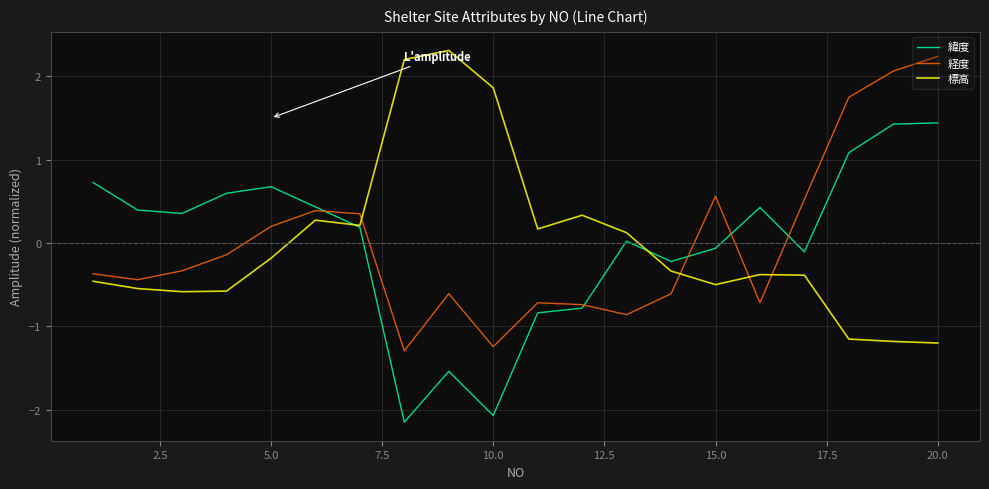

True or false: 経度 and 標高 cross at least once.

True